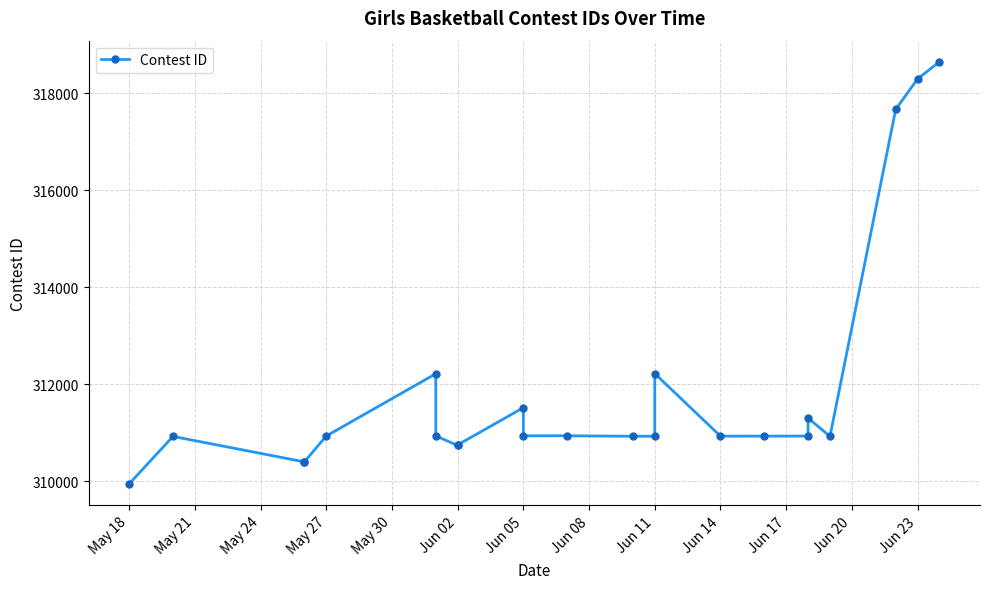

What is the value of the 11th point from the left?

310937